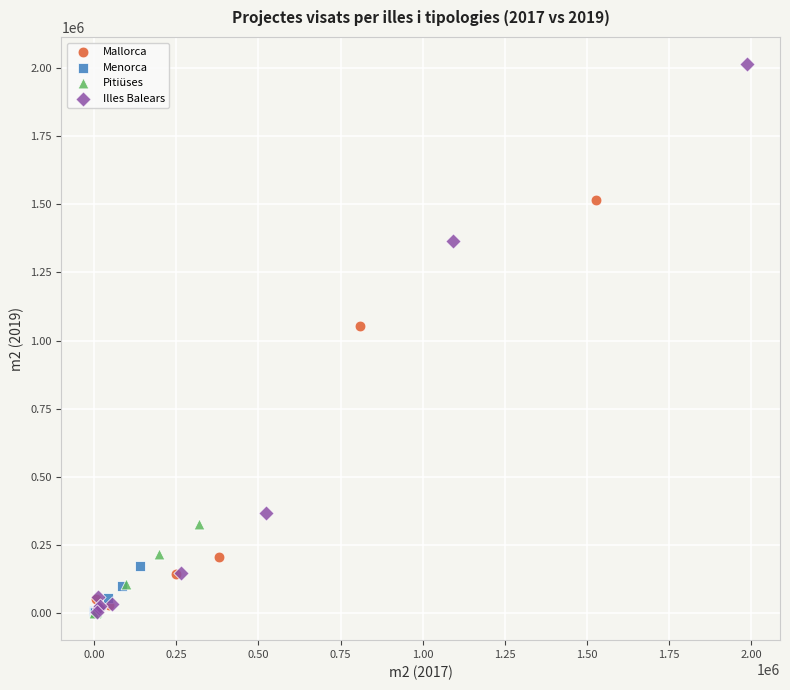

Which series has the largest Y range (max minus min)?

Illes Balears